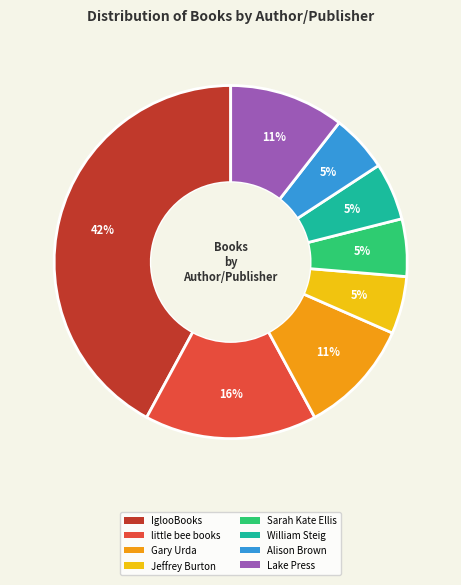

How many slices are in this pie chart?

8